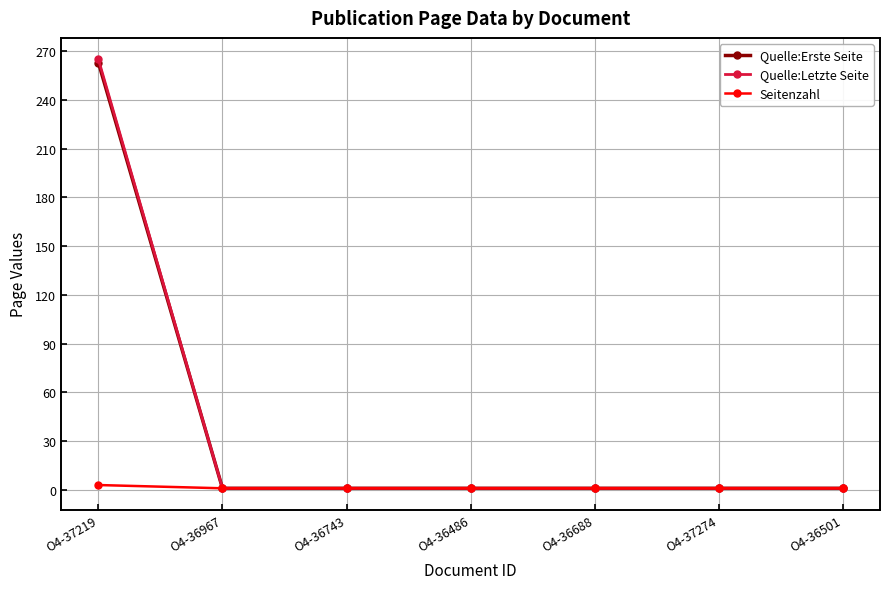

Which series has the largest range (max minus min)?

Quelle:Letzte Seite